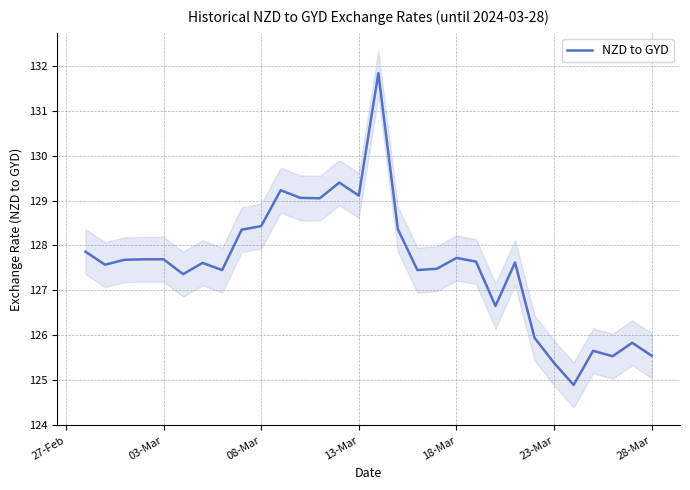

Count the number of categories in the chart.

30